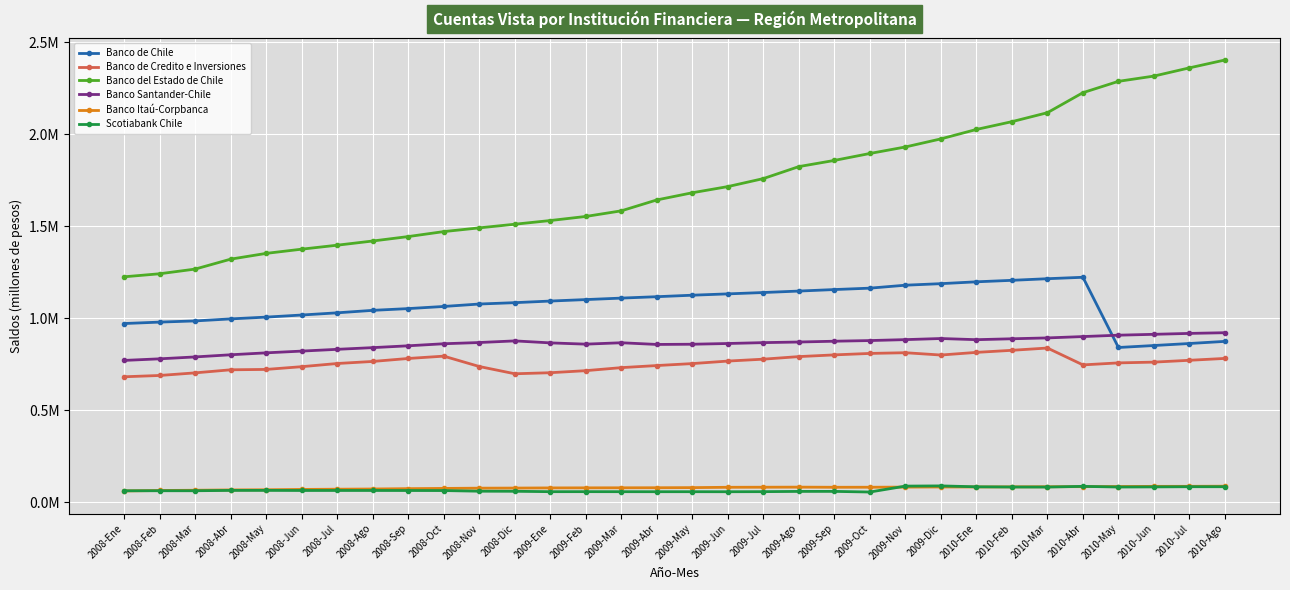

What is the lowest value of the Banco Itaú-Corpbanca series?

61735